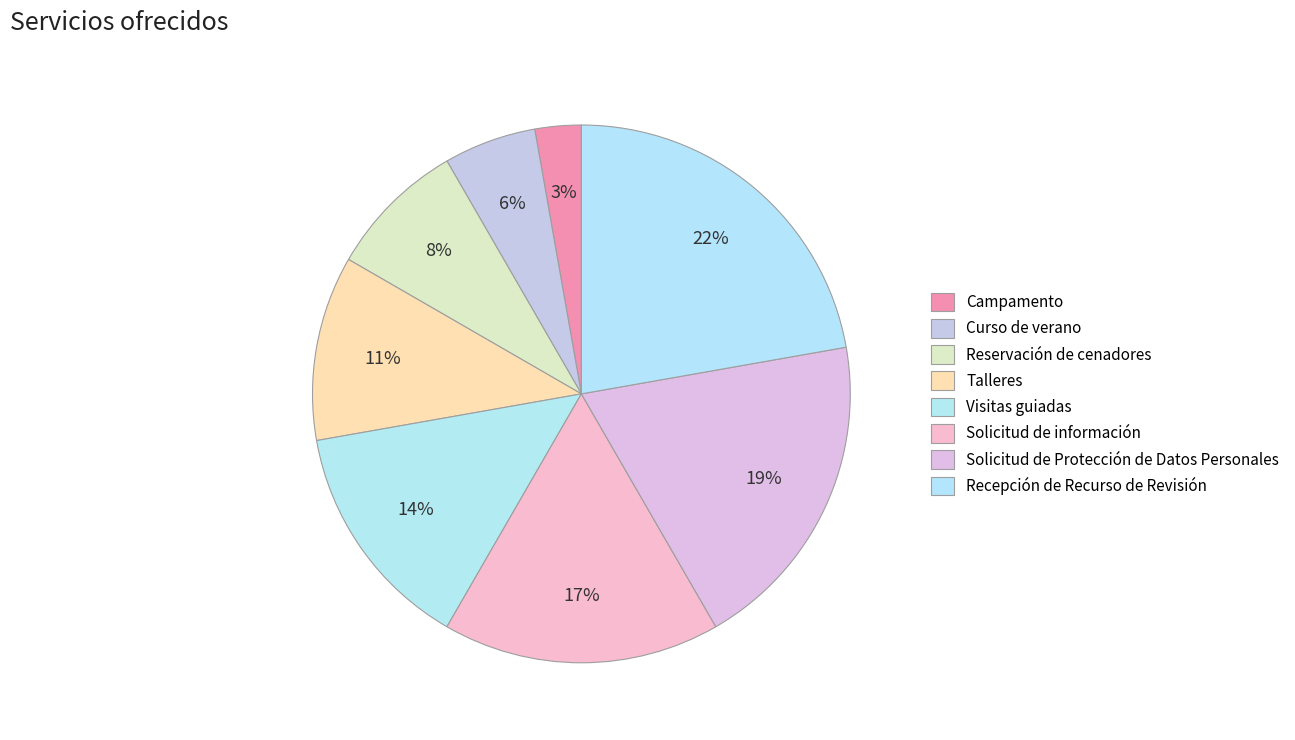

Rank the categories by value from lowest to highest.

Campamento, Curso de verano, Reservación de cenadores, Talleres, Visitas guiadas, Solicitud de información, Solicitud de Protección de Datos Personales, Recepción de Recurso de Revisión